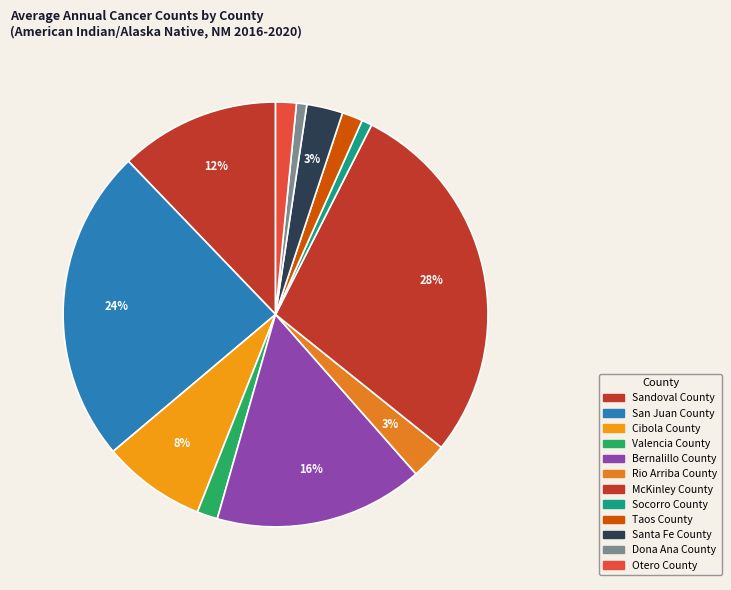

Combined, what portion of the pie is Valencia County and Sandoval County?

13.8%